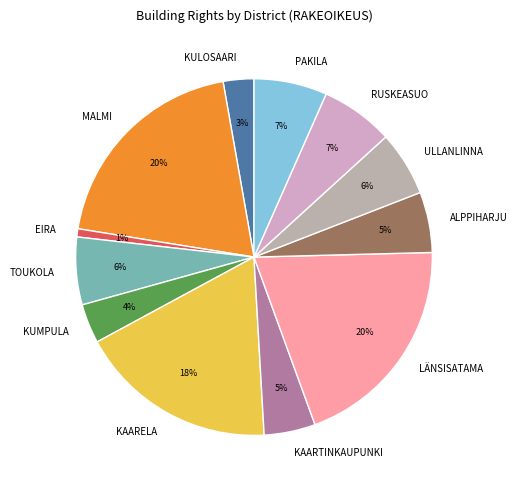

Approximately how many times larger is the value at LÄNSISATAMA compared to KAARELA?

1.1